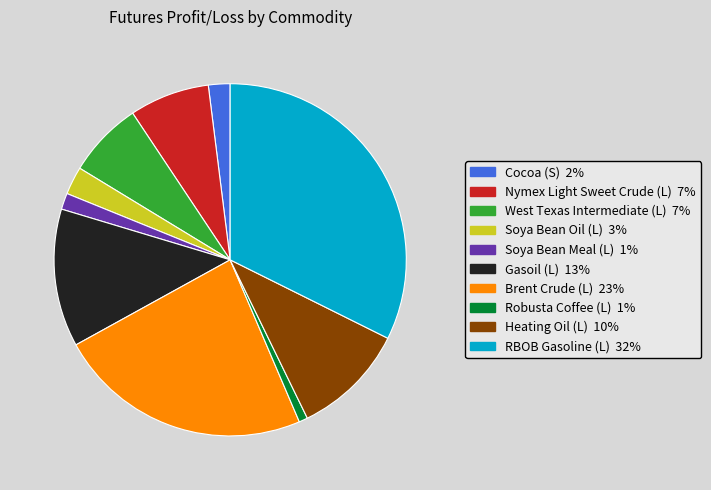

Combined, do Brent Crude (L) and Robusta Coffee (L) account for over 50%?

No